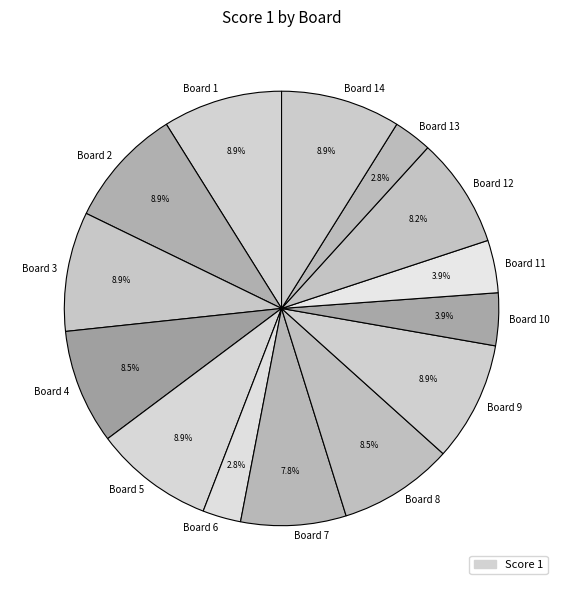

To the nearest percent, what is the average slice percentage?

7%